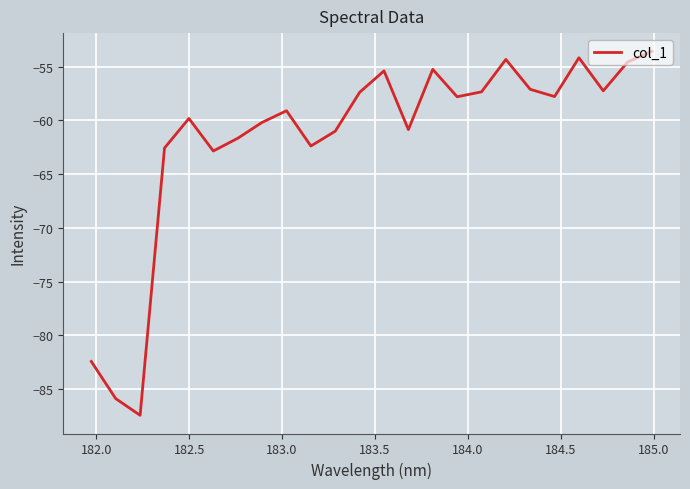

How many lines are shown in the chart?

1